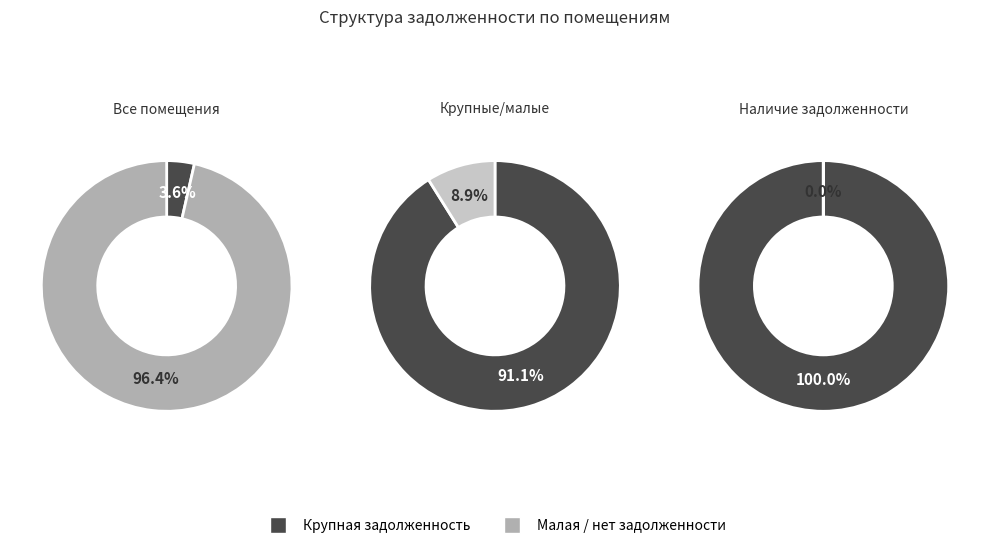

Does 2 account for over 50% of the chart?

No